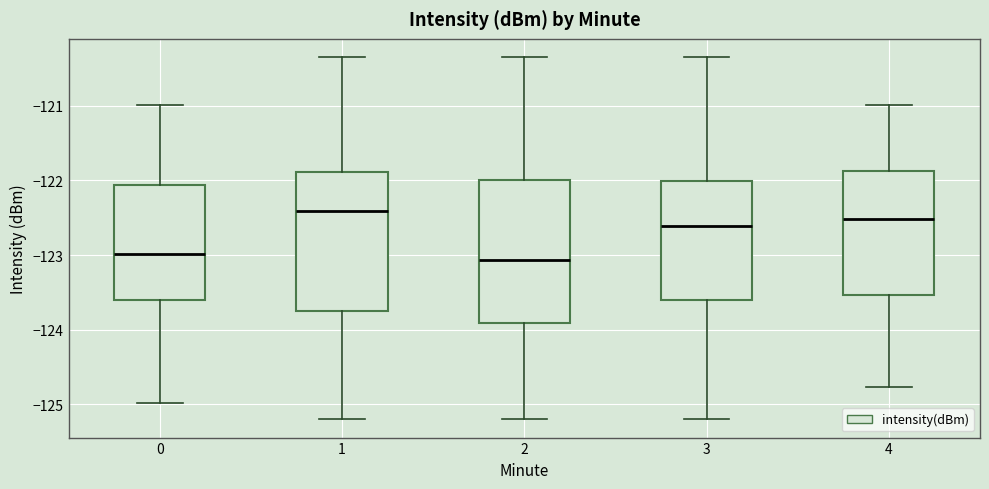

Where does the lower whisker of the box at x = 0 end on the y-axis? The values are not printed on the chart, so give them approximately, as read against the axis.

-125.0